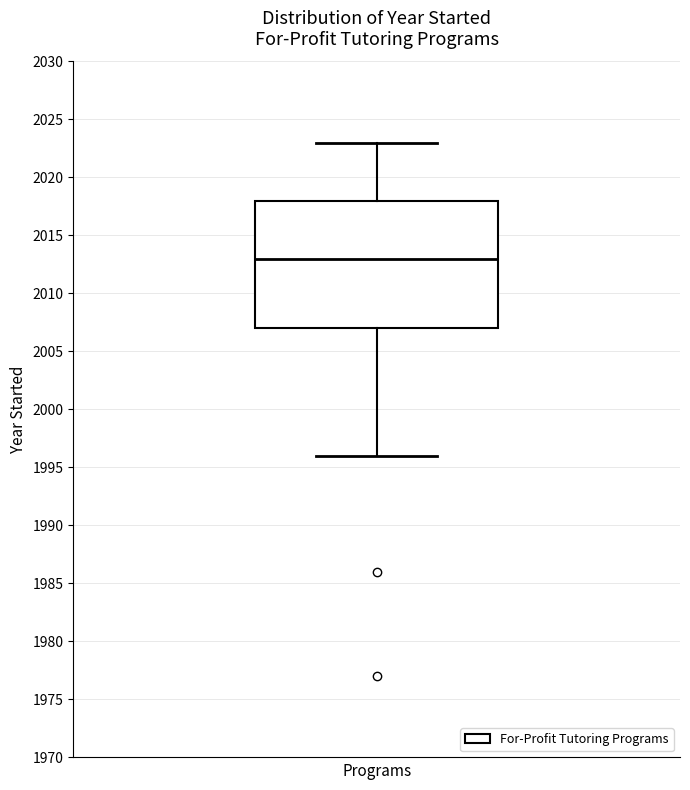

Read this box plot against the y-axis: the position of the median line, the range covered by the box, and the ends of both whiskers. The values are not printed on the chart, so give them approximately, as read against the axis.

median 2013, box 2007 to 2018, whiskers 1996 to 2023